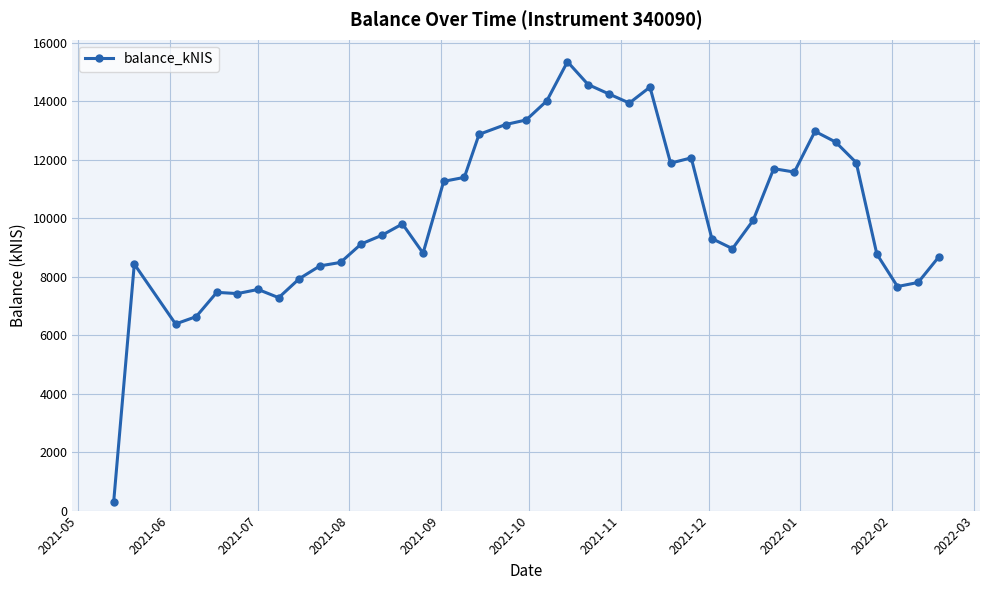

What is the maximum value shown in the chart?

15357.4